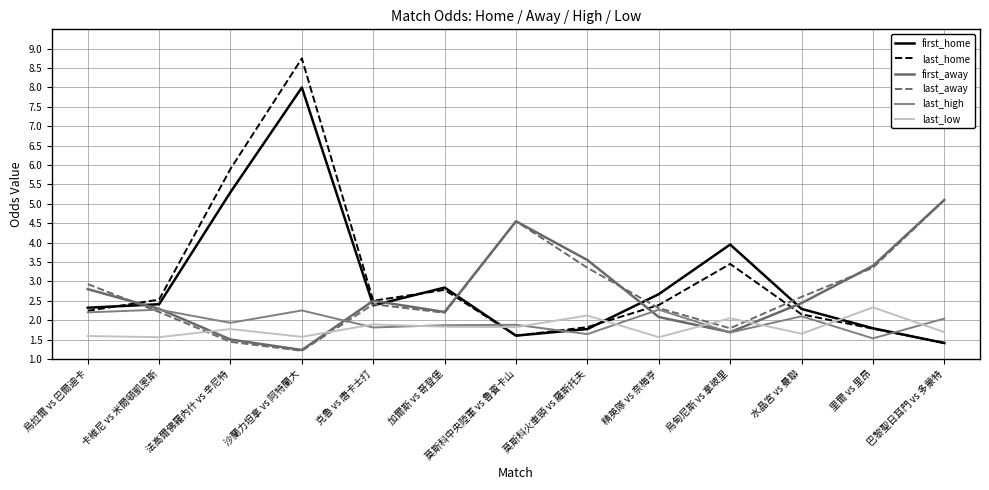

Where is the first local maximum for first_home?

沙蘭力坦拿 vs 阿特蘭大